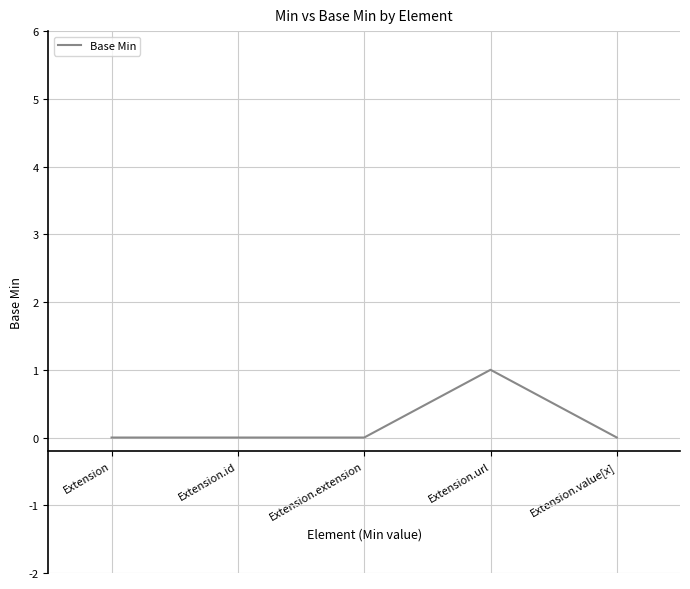

Reading left to right, transcribe all the data shown in this chart.

Extension=0	Extension.id=0	Extension.extension=0	Extension.url=1	Extension.value[x]=0